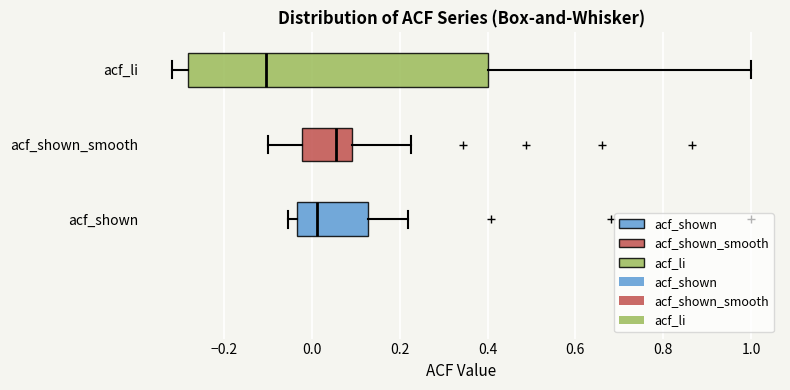

Where does the right whisker of the box for acf_shown end on the x-axis? The values are not printed on the chart, so give them approximately, as read against the axis.

0.22